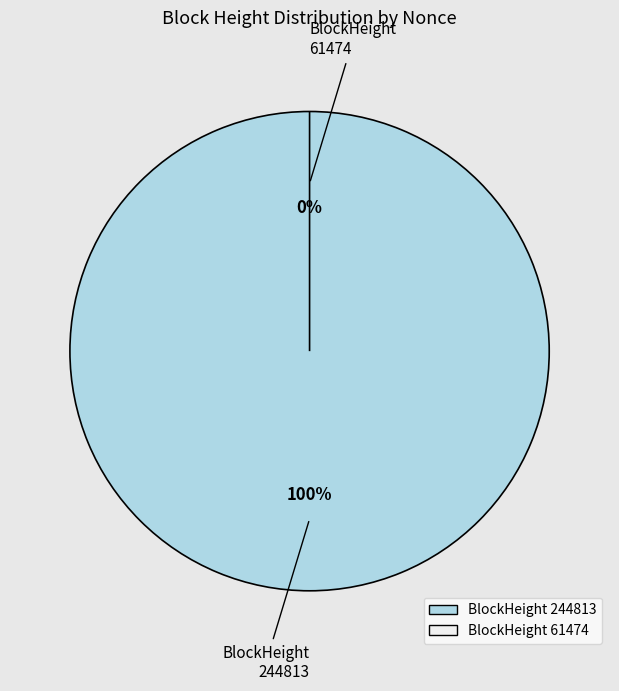

How many slices are in this pie chart?

2